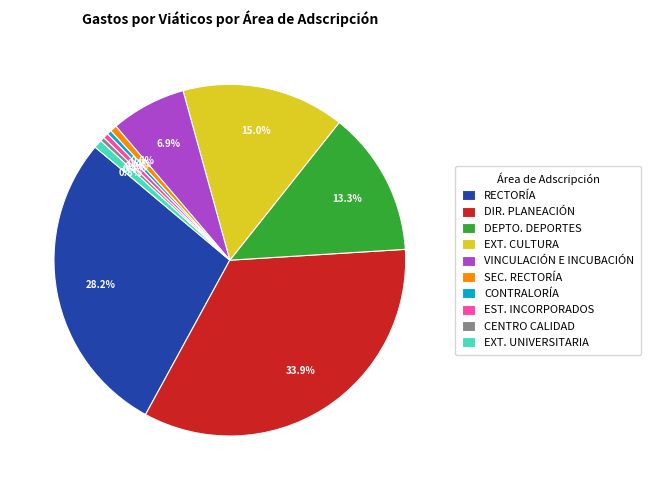

Combined, what portion of the pie is EXT. CULTURA and CONTRALORÍA?

15.4%